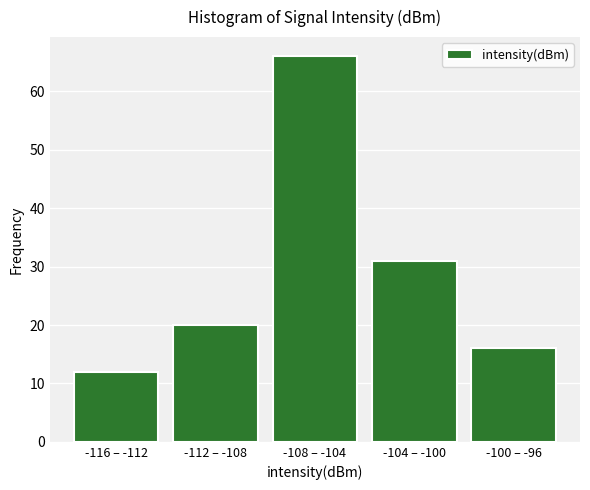

Reading right to left, transcribe all the data shown in this chart.

16	31	66	20	12